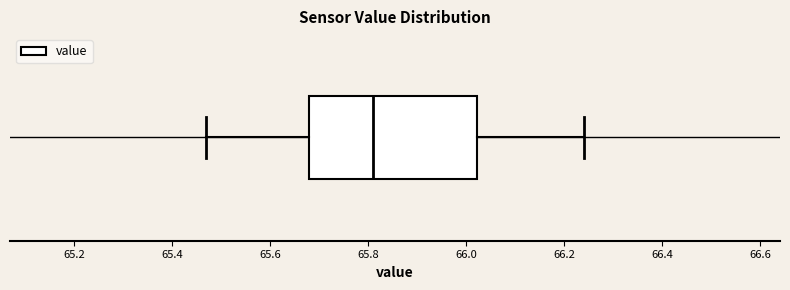

Read this box plot against the x-axis: the position of the median line, the range covered by the box, and the ends of both whiskers. The values are not printed on the chart, so give them approximately, as read against the axis.

median 65.82, box 65.68 to 66.02, whiskers 65.48 to 66.24